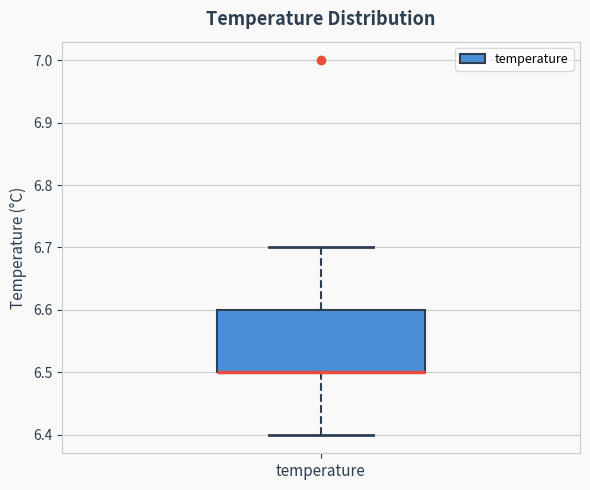

Where does the upper whisker of the box for temperature end on the y-axis? The values are not printed on the chart, so give them approximately, as read against the axis.

6.7